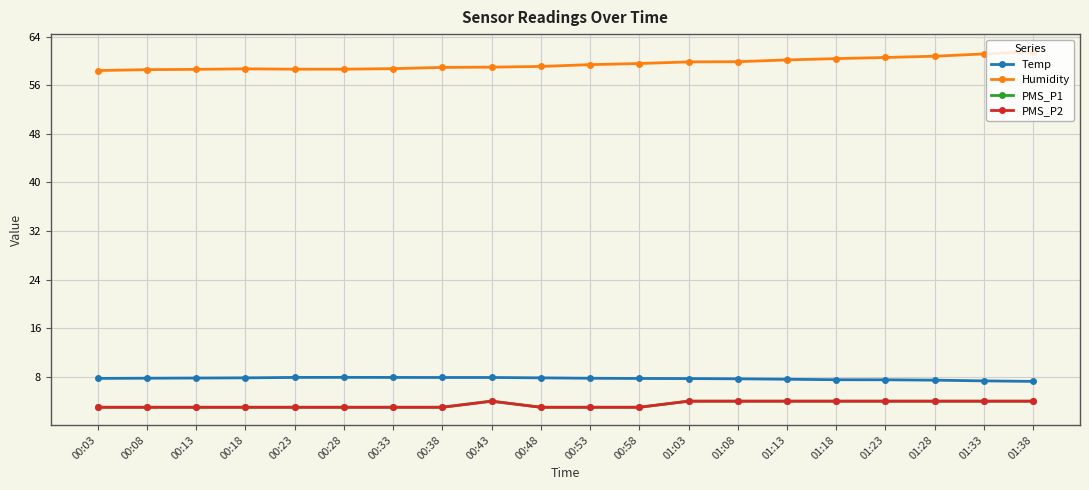

Is this an area chart (filled region under the line)?

No